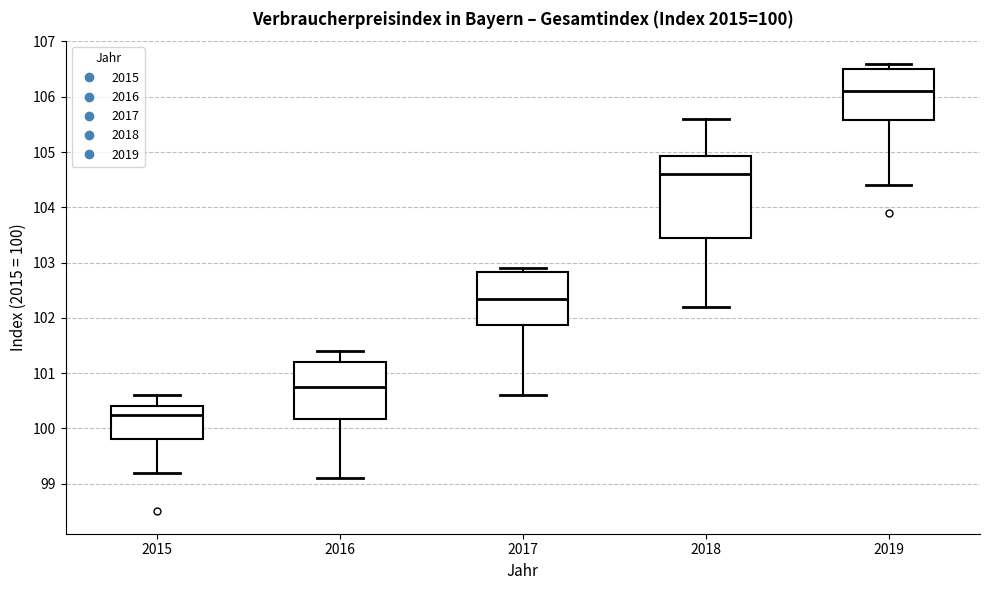

Which box has the highest median line?

2019